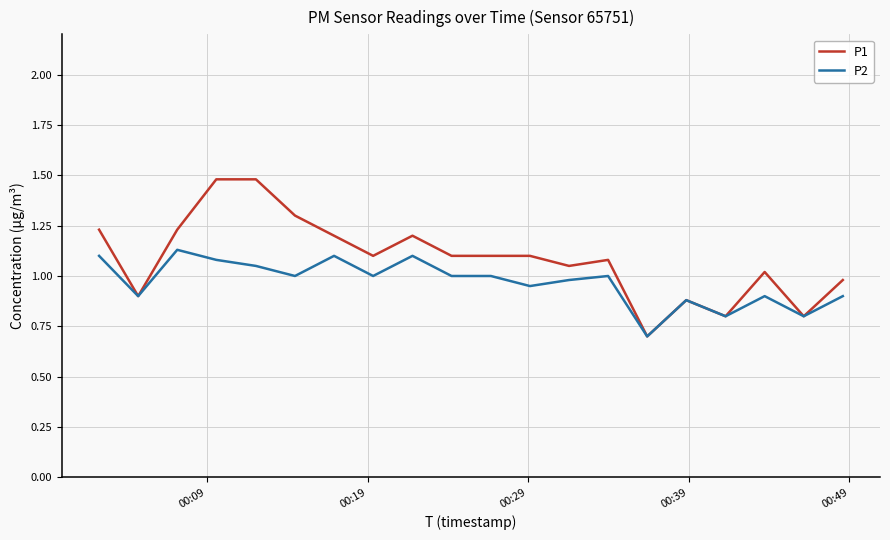

Which series has the largest total across all categories?

P1